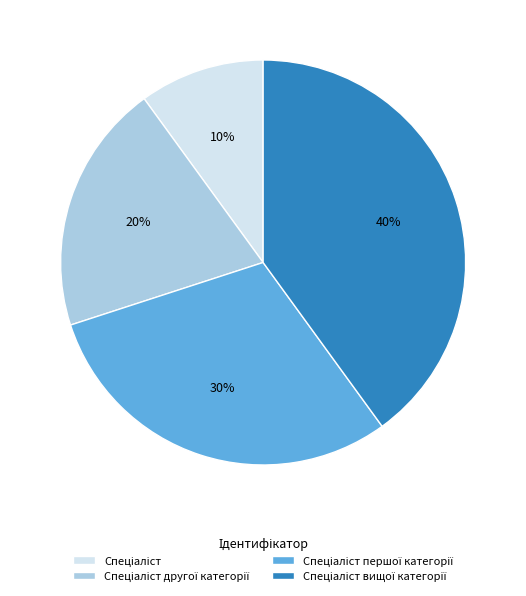

To the nearest percent, what is the difference between the largest and smallest slice percentages?

30%